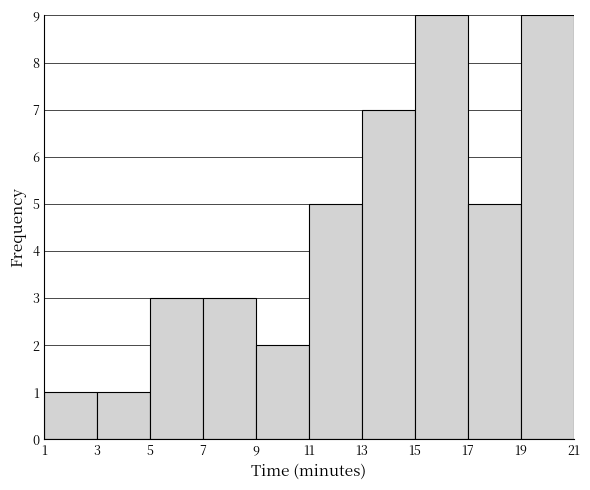

How tall is the bar that spans 9 to 11 on the x-axis? The values are not printed on the chart, so give them approximately, as read against the axis.

2